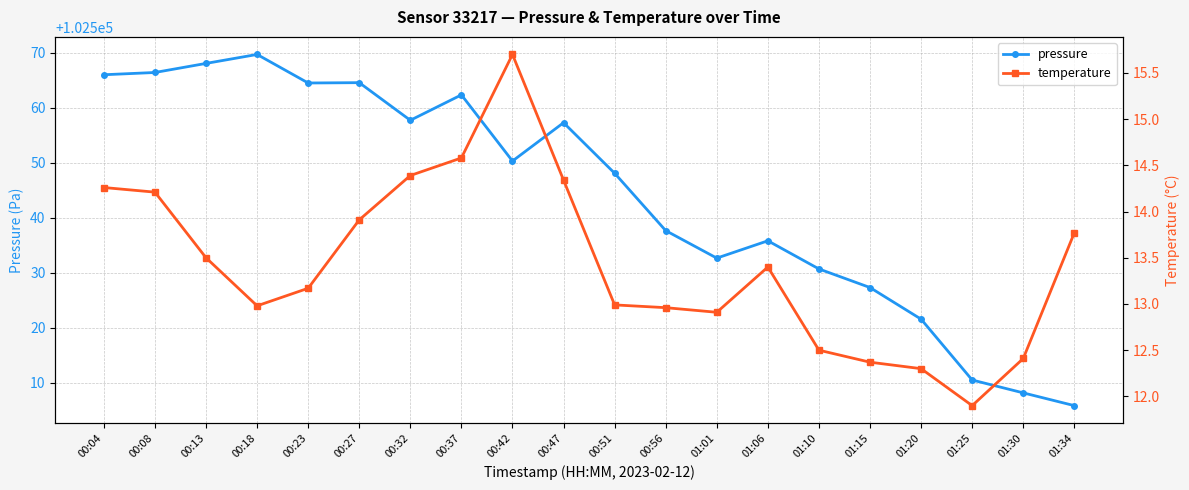

At which category is the sum across all series the highest?

00:18